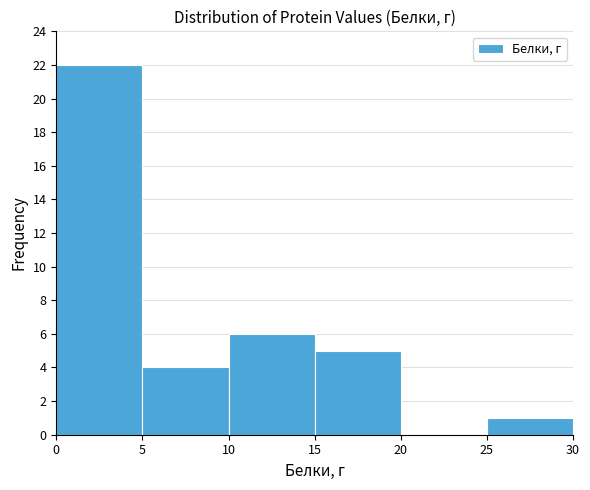

Over which range of the x-axis is the bar tallest?

0 to 5